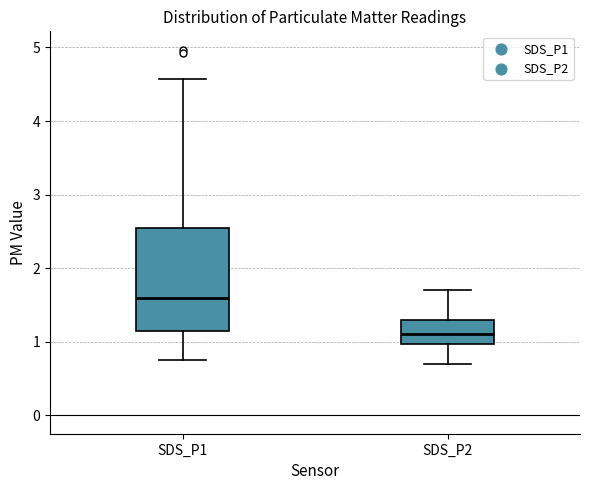

Where is the lower edge of the box for SDS_P2 on the y-axis? The values are not printed on the chart, so give them approximately, as read against the axis.

1.0